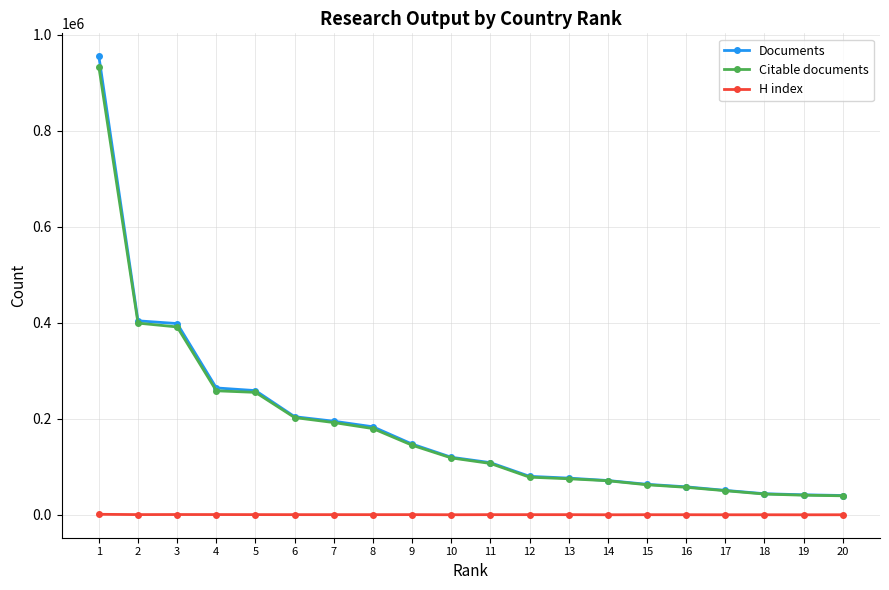

True or false: Citable documents and H index cross at least once.

False